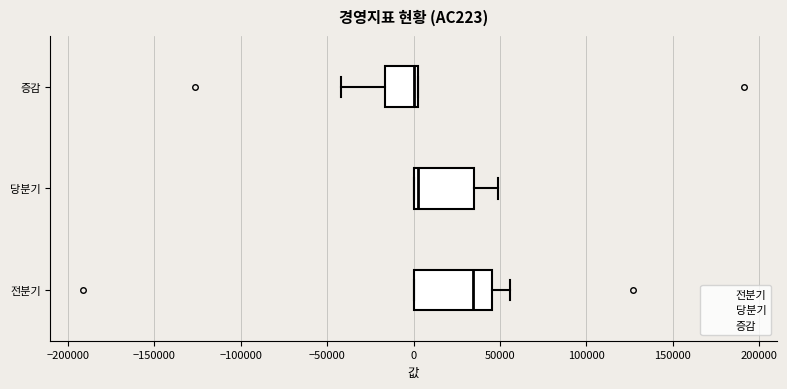

Reading bottom to top, read every box against the x-axis: the position of its median line, the range the box covers, and the ends of its whiskers. The values are not printed on the chart, so give them approximately, as read against the axis.

전분기: median 35000, box 0 to 45000, whiskers 0 to 55000
당분기: median 5000, box 0 to 35000, whiskers 0 to 50000
증감: median 0 (just left of the box's right edge), box -15000 to 0, whiskers -40000 to 5000